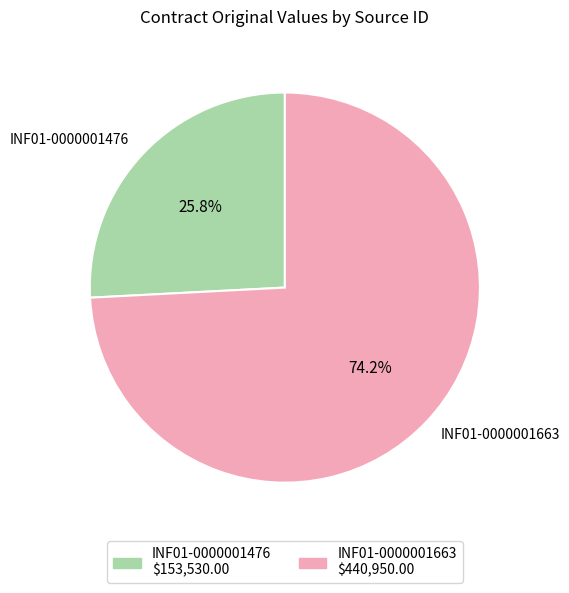

True or false: INF01-0000001663 accounts for 67% of the total.

False